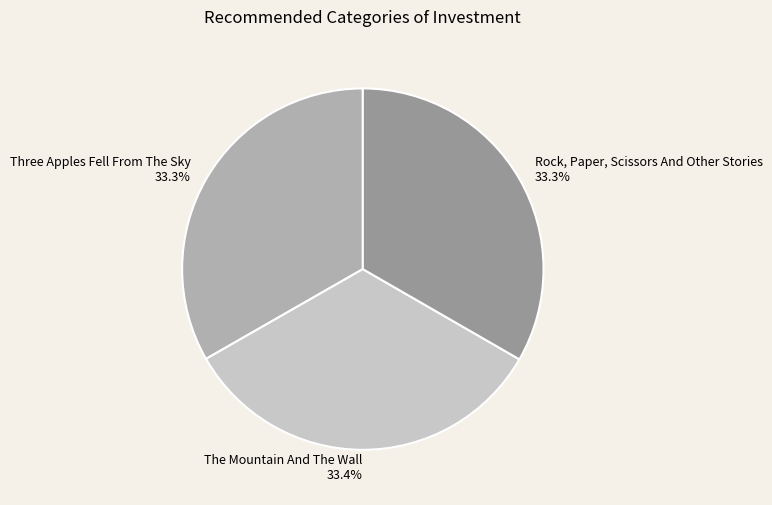

Is Three Apples Fell From The Sky the majority of the pie?

No